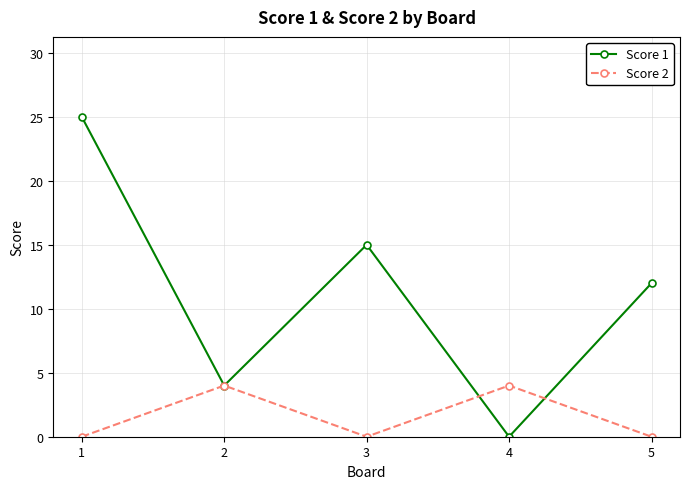

What is the highest value of the Score 1 series?

25